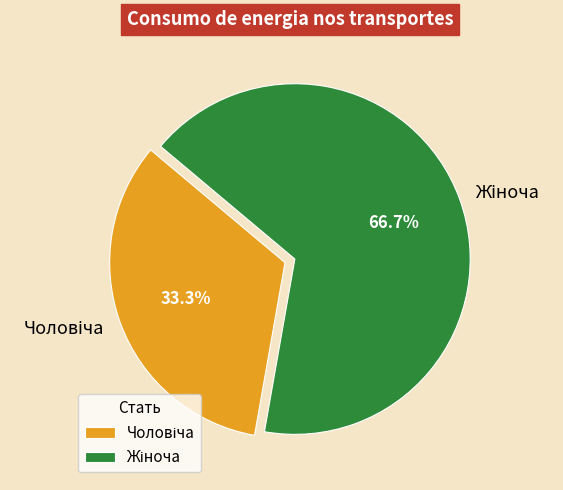

Is there any slice that represents more than half of the pie?

Yes